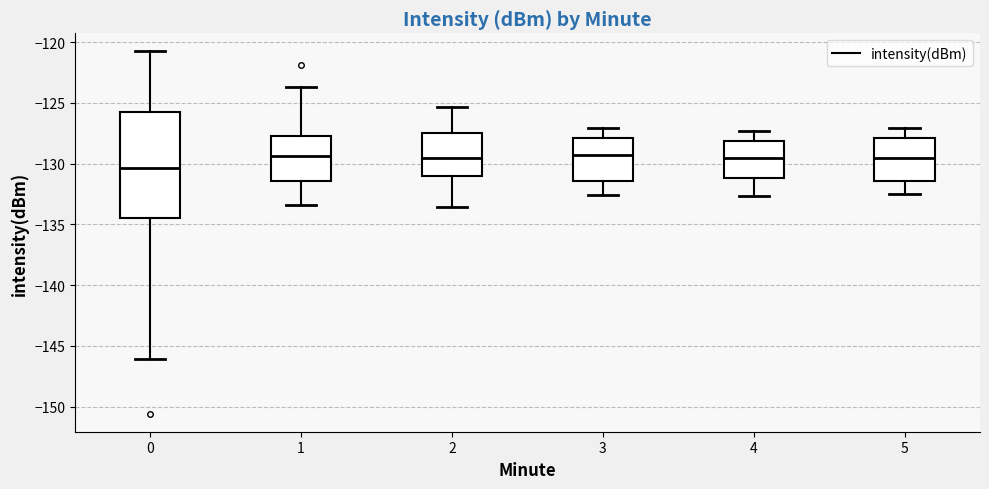

Reading left to right, transcribe this box plot: for each box, give where its median line is, the range the box spans, and where its two whiskers end, as read against the y-axis. The values are not printed on the chart, so give them approximately, as read against the axis.

0: median -130.5, box -134.5 to -126.0, whiskers -146.0 to -121.0
1: median -129.5, box -131.5 to -127.5, whiskers -133.5 to -123.5
2: median -129.5, box -131.0 to -127.5, whiskers -133.5 to -125.5
3: median -129.5, box -131.5 to -128.0, whiskers -132.5 to -127.0
4: median -129.5, box -131.0 to -128.0, whiskers -132.5 to -127.5
5: median -129.5, box -131.5 to -128.0, whiskers -132.5 to -127.0